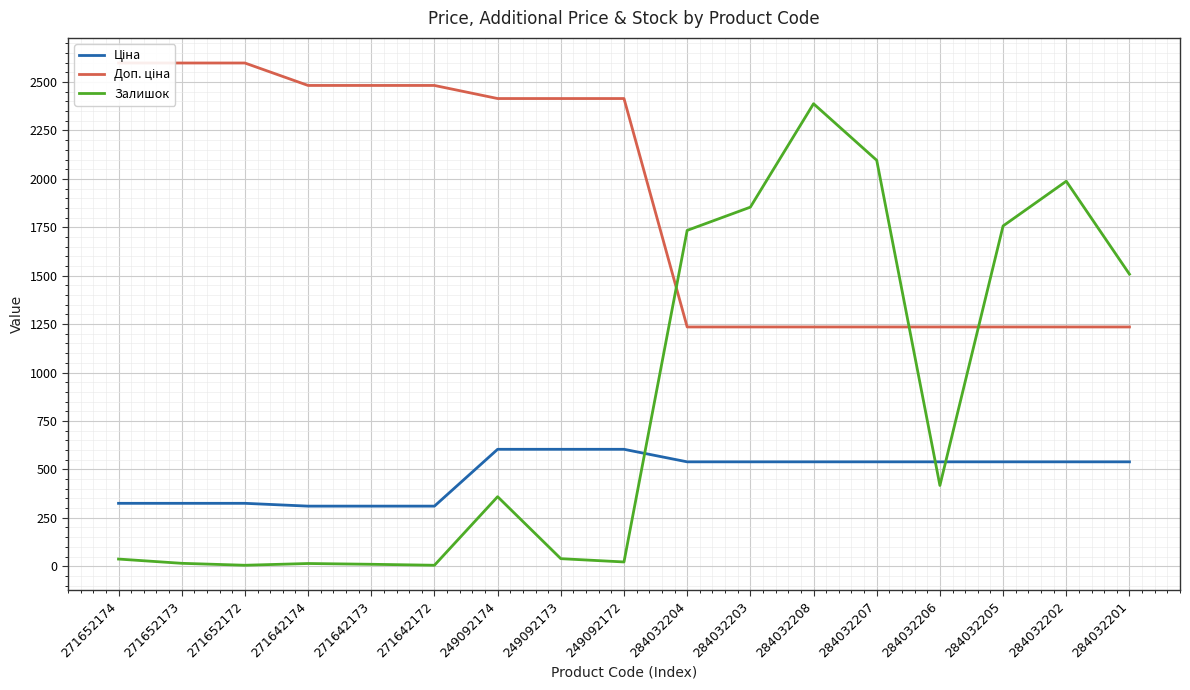

What position from the left is 249092174?

7